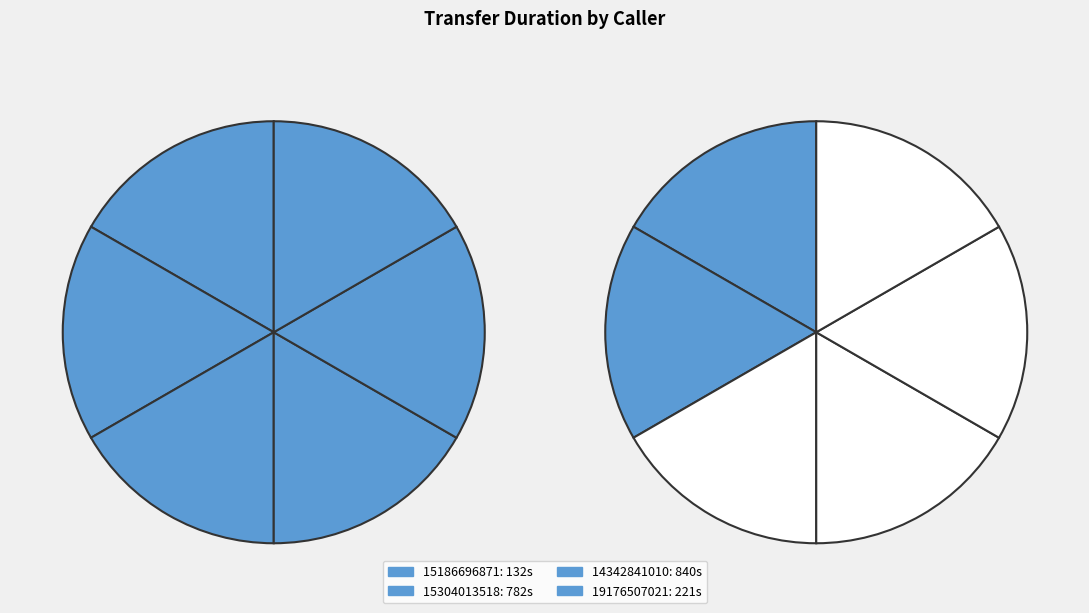

Do 19176507021 and 15186696871 together represent more than half of the pie?

No